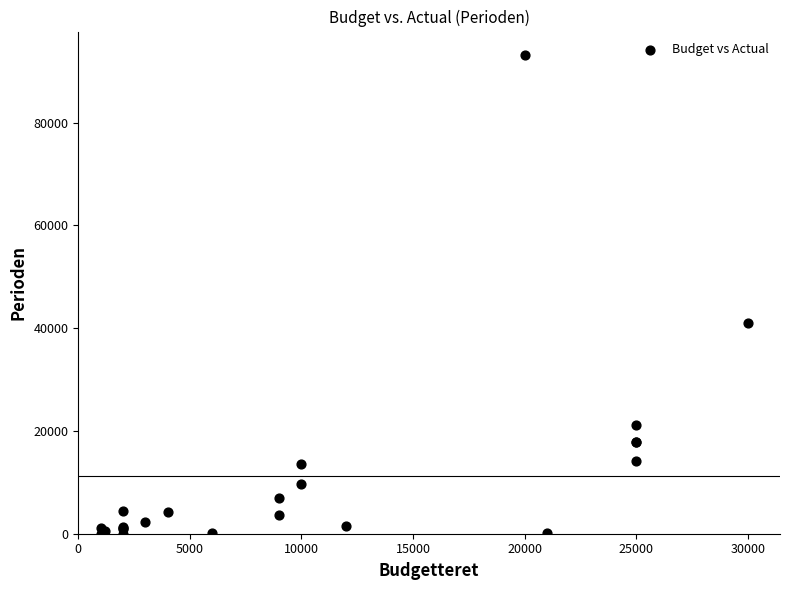

What Y value in the scatter plot is closest to 46522?

40977.2